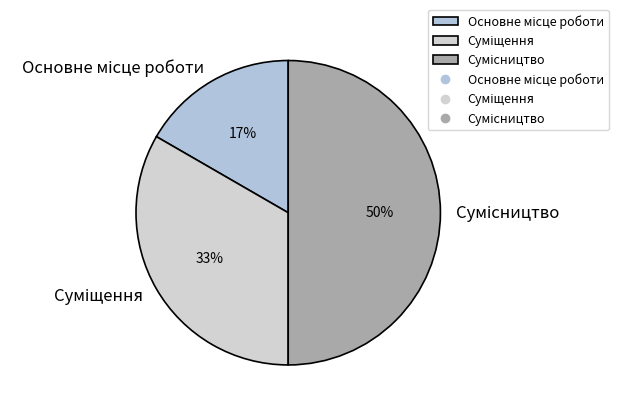

To the nearest percent, what is the average slice percentage?

33%